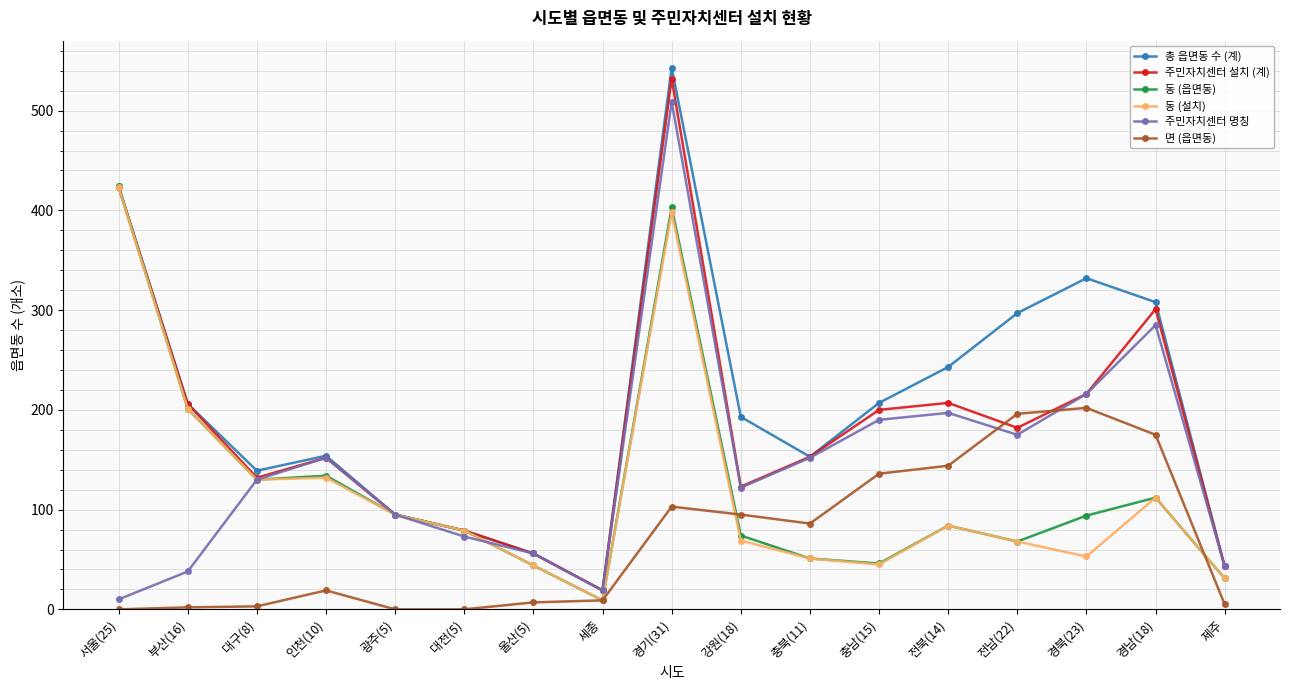

Does the chart have visible grid lines?

Yes